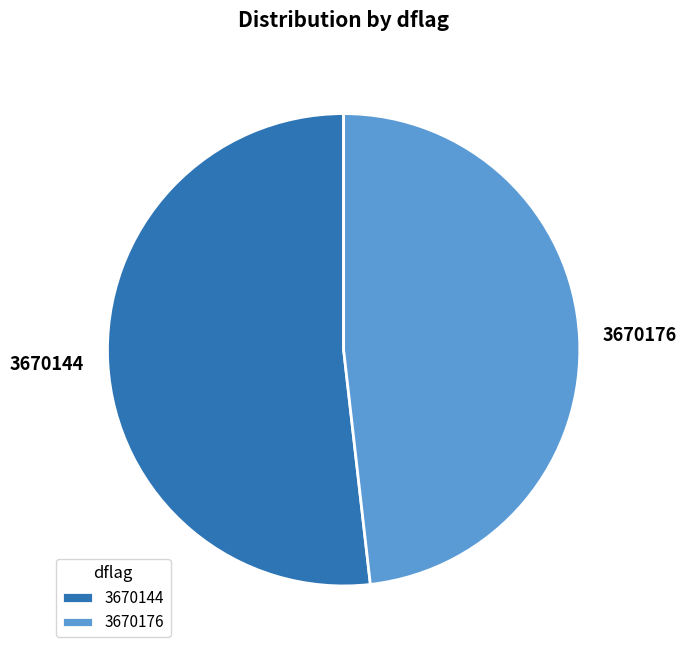

What is the ratio of the value at 3670144 to the value at 3670176?

1.1